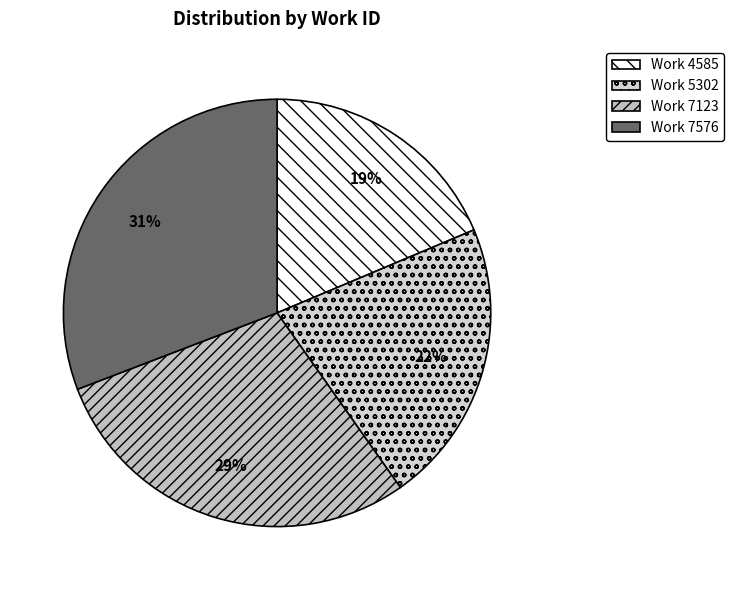

True or false: Work 7576 accounts for 43% of the total.

False